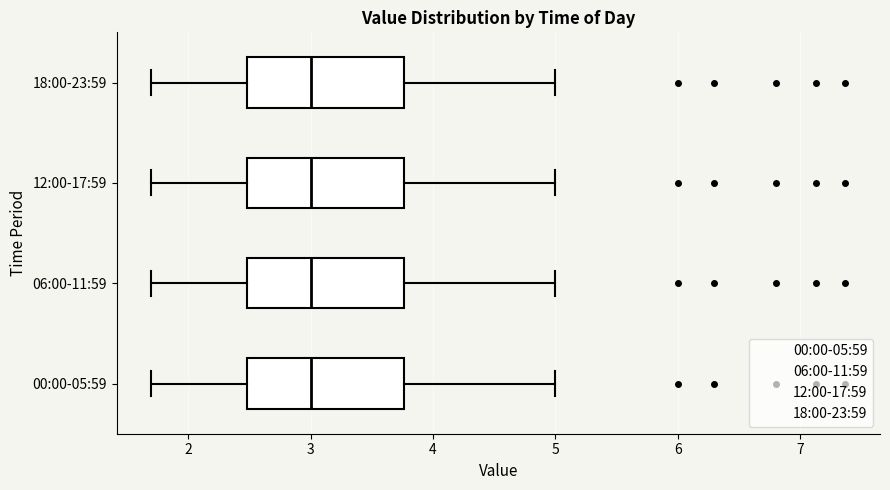

Where does the left whisker of the box for 12:00-17:59 end on the x-axis? The values are not printed on the chart, so give them approximately, as read against the axis.

1.7